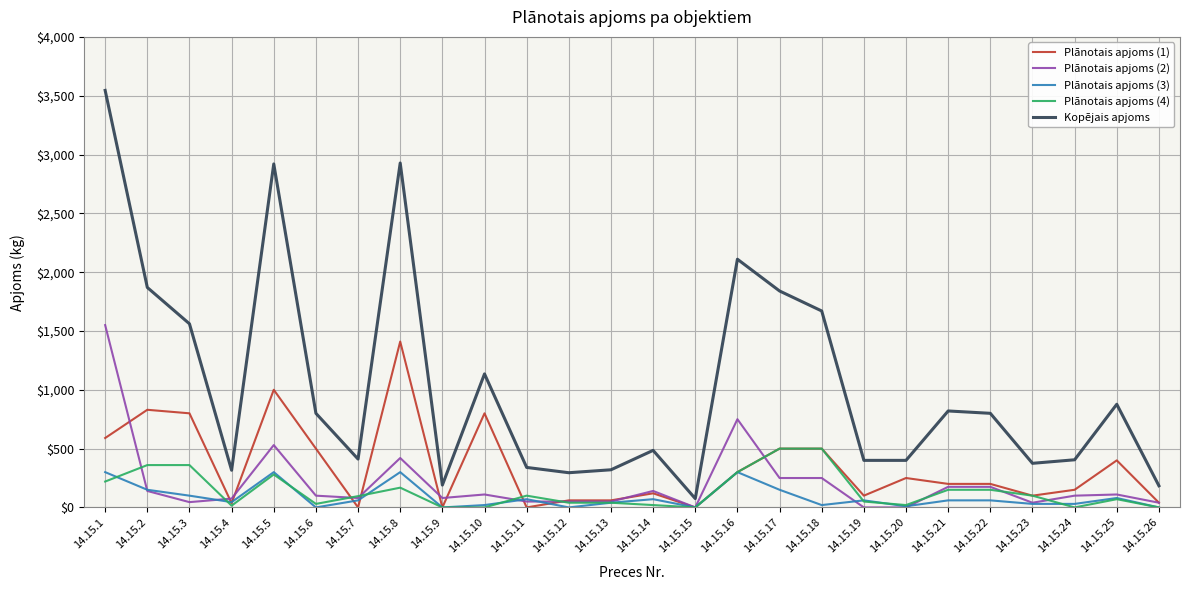

True or false: Plānotais apjoms (3) and Kopējais apjoms cross at least once.

False